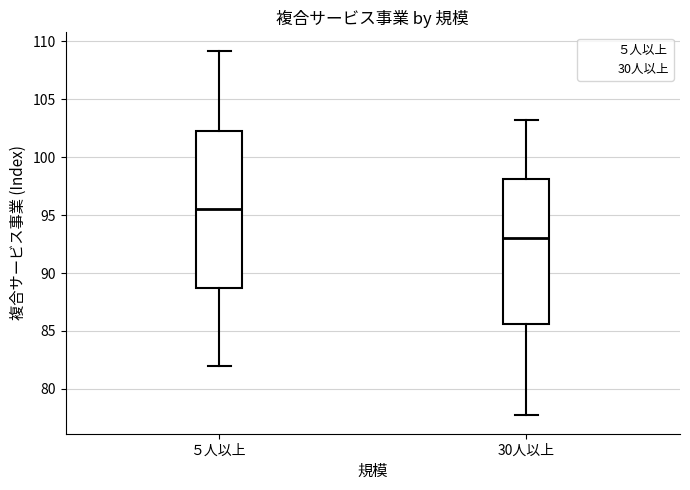

Reading left to right, transcribe this box plot: for each box, give where its median line is, the range the box spans, and where its two whiskers end, as read against the y-axis. The values are not printed on the chart, so give them approximately, as read against the axis.

５人以上: median 95.5, box 88.5 to 102.0, whiskers 82.0 to 109.0
30人以上: median 93.0, box 85.5 to 98.0, whiskers 77.5 to 103.0